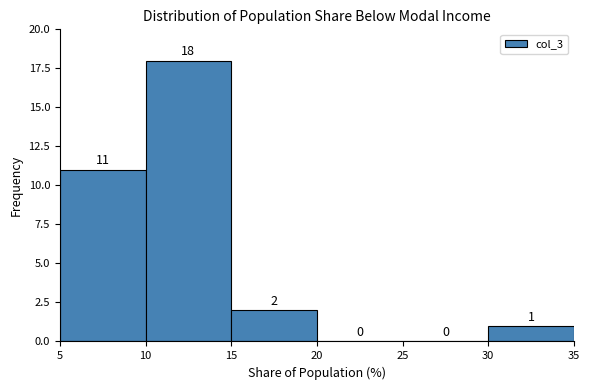

Which range on the x-axis has the tallest bar?

10 to 15